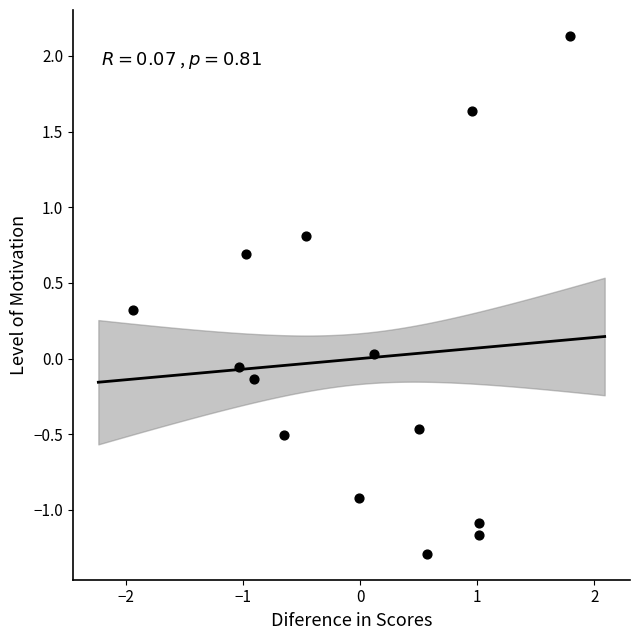

What is the range of X values (max minus min)?

3.7